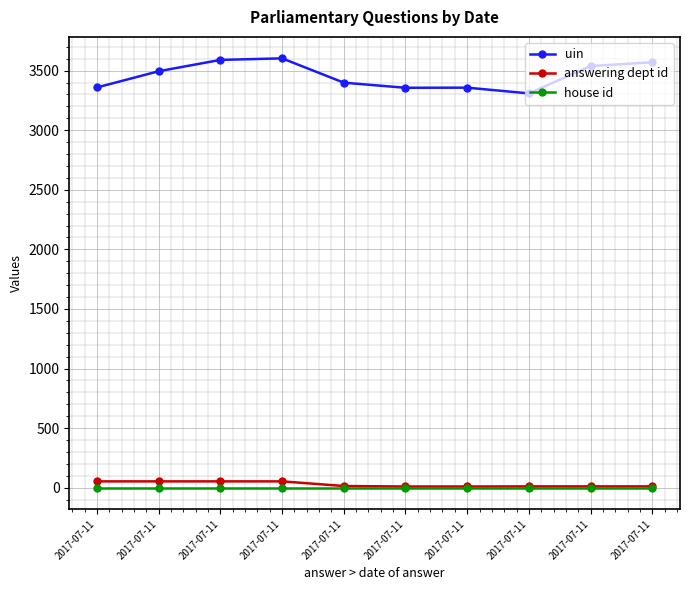

Where is house id nearest to the value 1?

2017-07-11